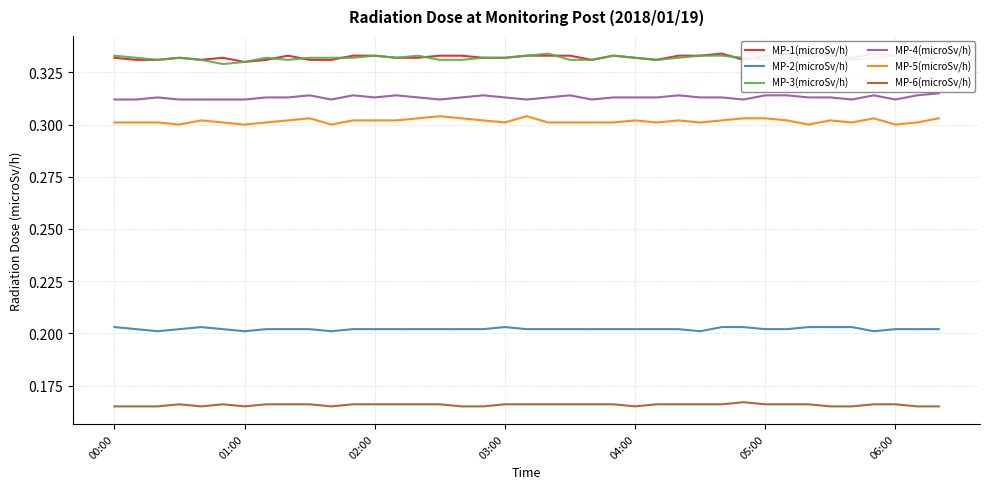

True or false: MP-2(microSv/h) and MP-5(microSv/h) cross at least once.

False